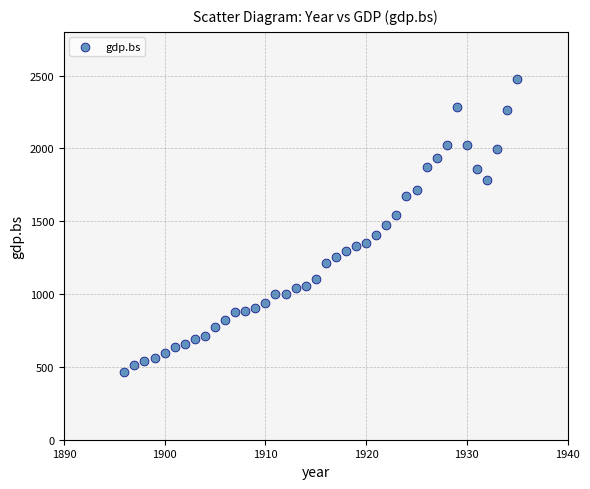

What is the range of X values (max minus min)?

39.0